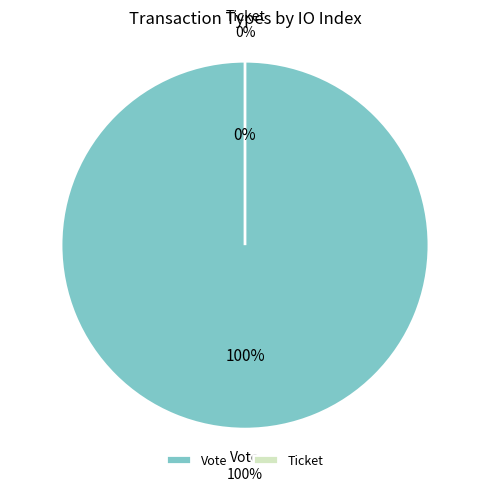

Does any single category account for the majority?

Yes